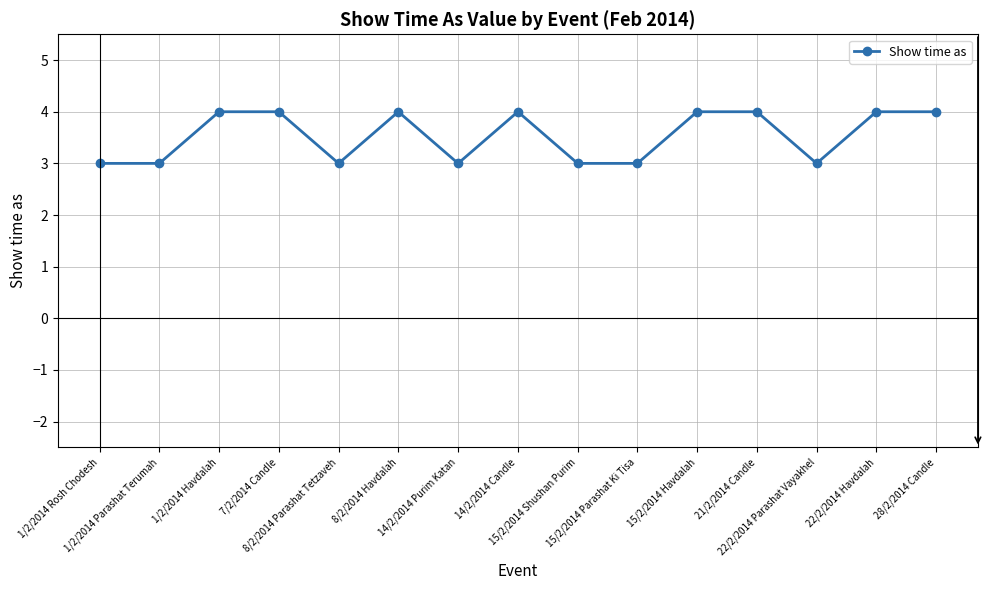

What value does the data have at 15/2/2014 Shushan Purim?

3